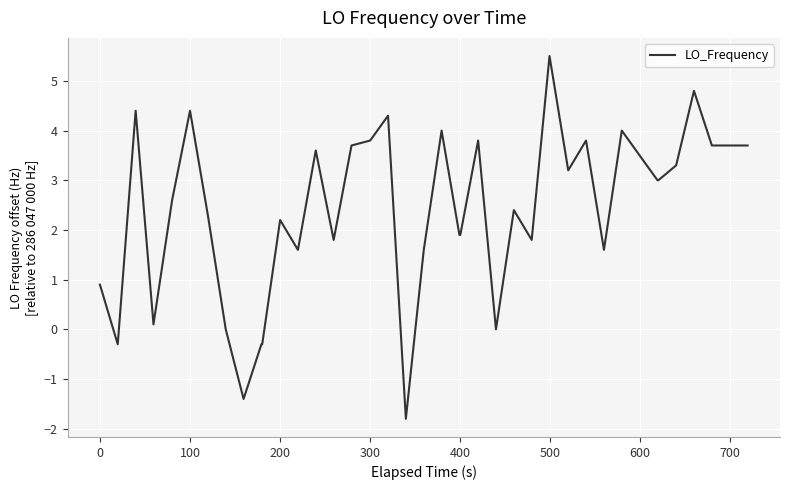

What is the smallest value displayed?

-1.8